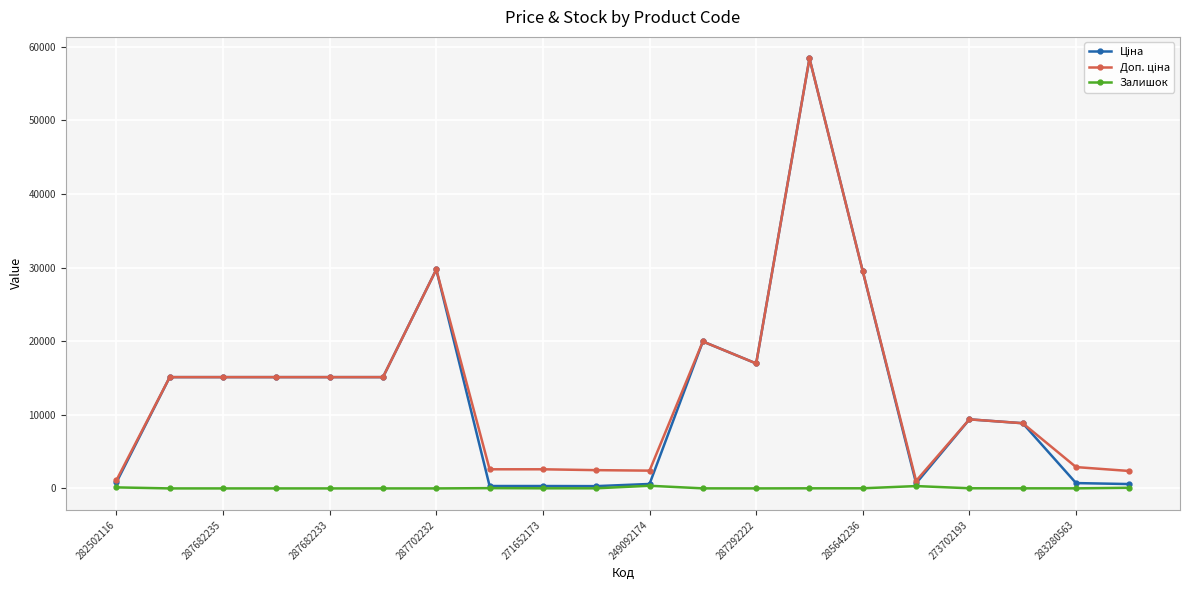

At how many categories does at least one series exceed 26186?

3